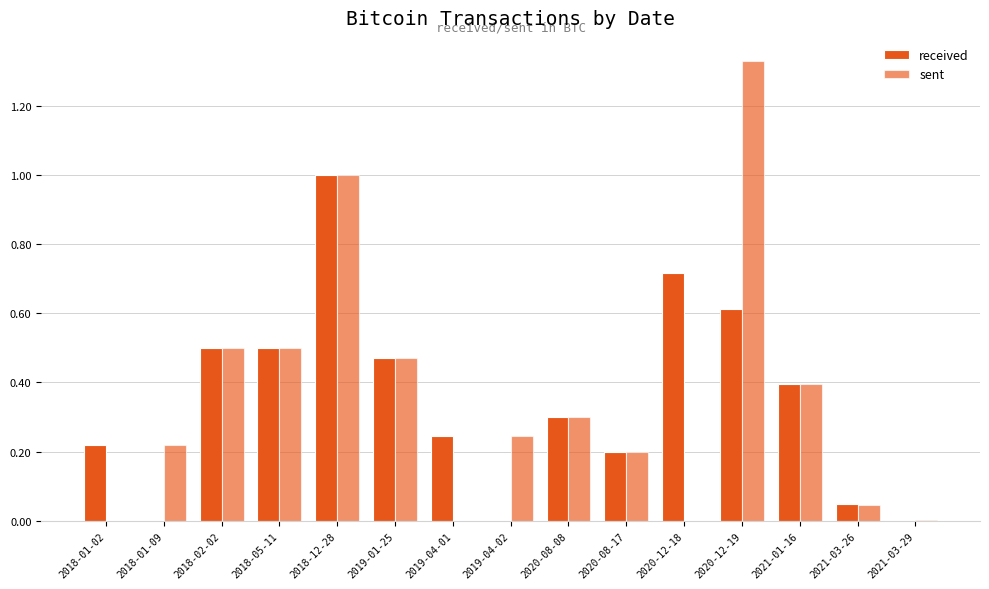

At 2020-12-18, list the series in order from largest to smallest.

received, sent